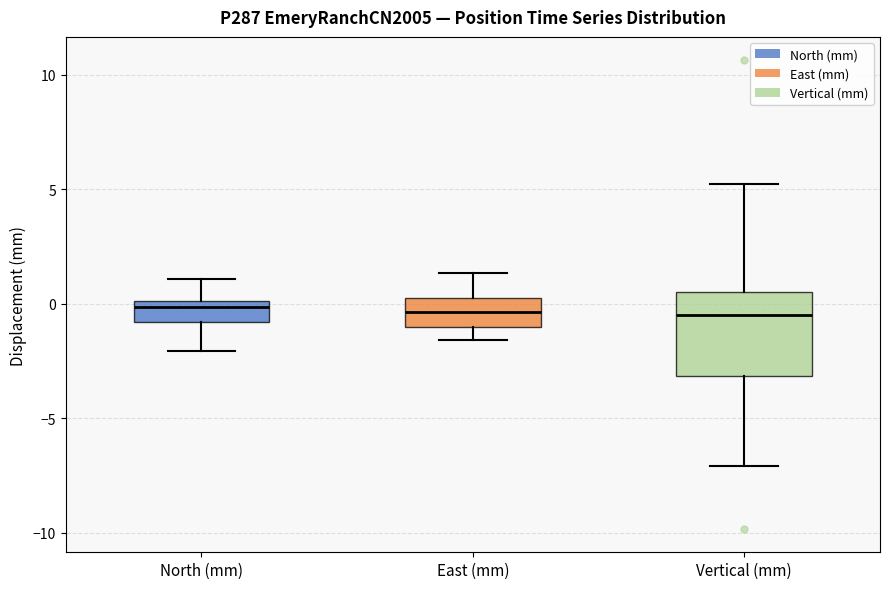

Reading left to right, transcribe this box plot: for each box, give where its median line is, the range the box spans, and where its two whiskers end, as read against the y-axis. The values are not printed on the chart, so give them approximately, as read against the axis.

North (mm): median 0.0 (just below the box's upper edge), box -1.0 to 0.0, whiskers -2.0 to 1.0
East (mm): median -0.5, box -1.0 to 0.5, whiskers -1.5 to 1.5
Vertical (mm): median -0.5, box -3.0 to 0.5, whiskers -7.0 to 5.0